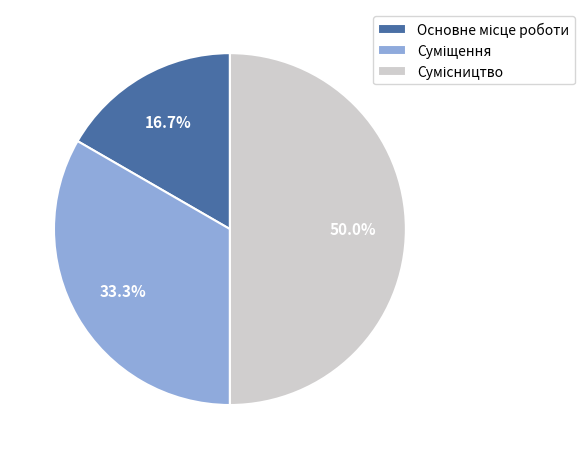

How many slices are in this pie chart?

3